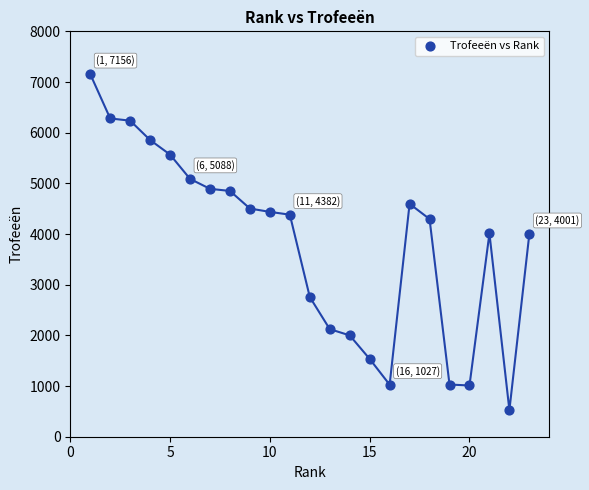

What is the range of X values (max minus min)?

22